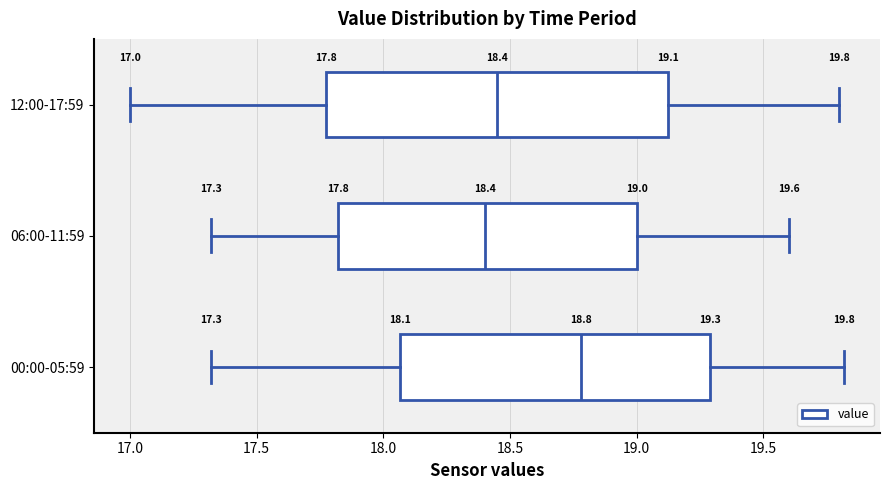

Which box is the widest, from its left edge to its right edge?

12:00-17:59